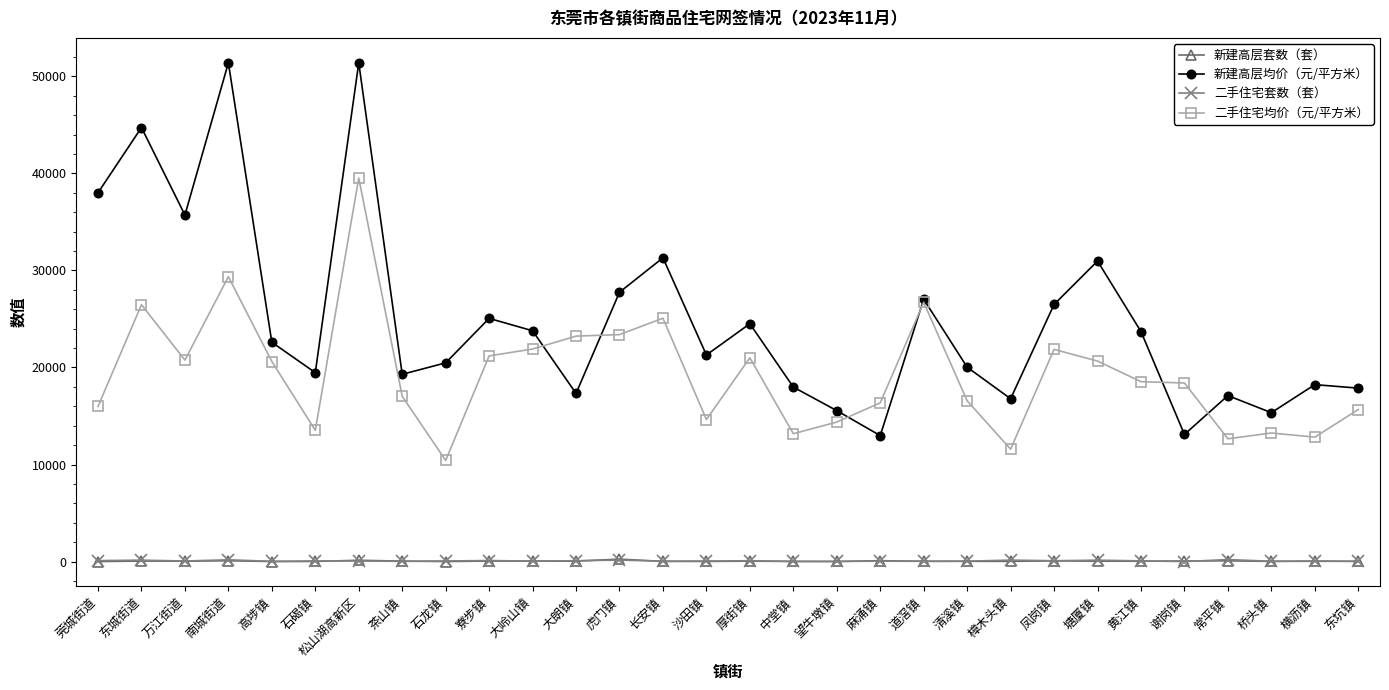

Is it true that 二手住宅均价（元/平方米） equals 19297 at 石碣镇?

False